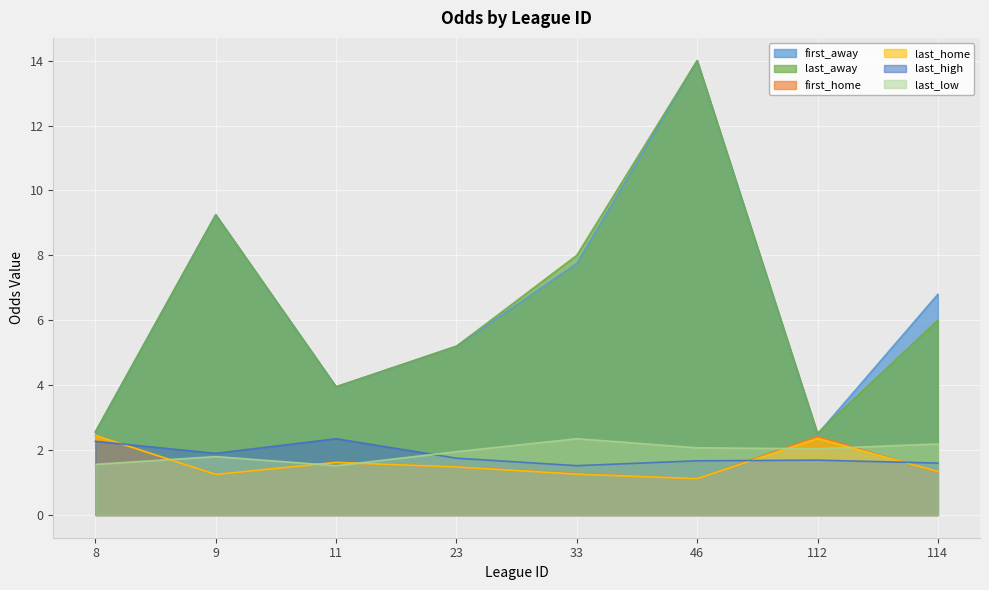

Reading left to right, extract all data points from this chart.

first_away: 8=2.6	9=9.2	11=4.0	23=5.2	33=7.8	46=14.0	112=2.5	114=6.8
last_away: 8=2.6	9=9.2	11=4.0	23=5.2	33=8.0	46=14.0	112=2.5	114=6.0
first_home: 8=2.5	9=1.2	11=1.6	23=1.5	33=1.3	46=1.1	112=2.4	114=1.3
last_home: 8=2.5	9=1.2	11=1.6	23=1.5	33=1.3	46=1.1	112=2.4	114=1.3
last_high: 8=2.3	9=1.9	11=2.4	23=1.8	33=1.5	46=1.7	112=1.7	114=1.6
last_low: 8=1.6	9=1.8	11=1.5	23=1.9	33=2.4	46=2.1	112=2.0	114=2.2